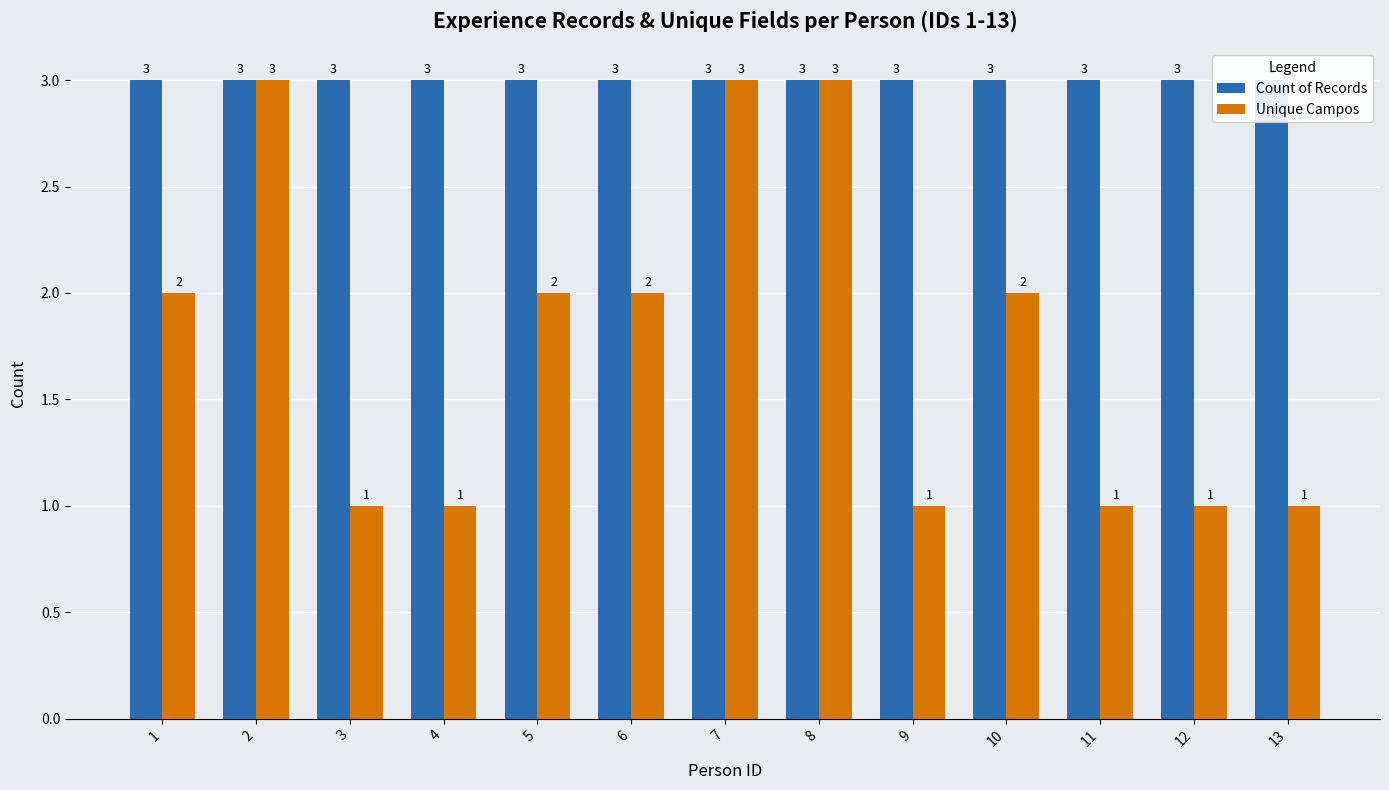

Count the Unique Campos values in the range 1 to 2.

10